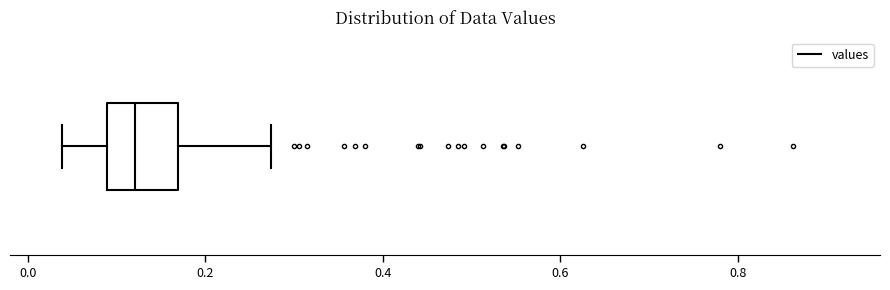

Read this box plot against the x-axis: the position of the median line, the range covered by the box, and the ends of both whiskers. The values are not printed on the chart, so give them approximately, as read against the axis.

median 0.12, box 0.08 to 0.16, whiskers 0.04 to 0.28